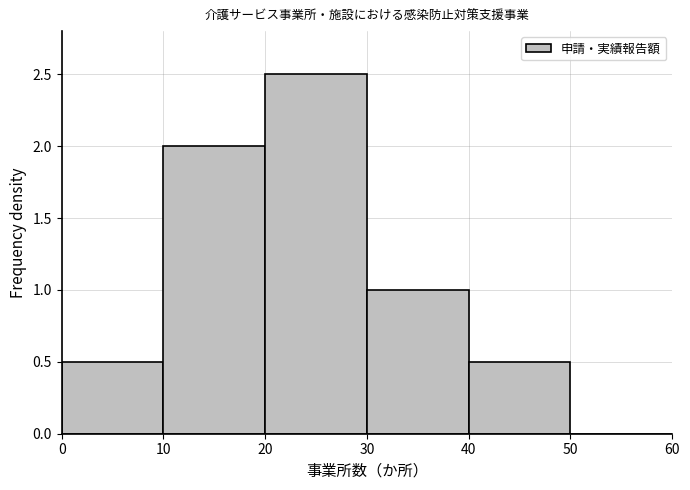

Reading left to right, list every bar in this chart as the range it spans on the x-axis followed by its height. The values are not printed on the chart, so give them approximately, as read against the axis.

0 to 10: 0.5
10 to 20: 2.0
20 to 30: 2.5
30 to 40: 1.0
40 to 50: 0.5
50 to 60: 0